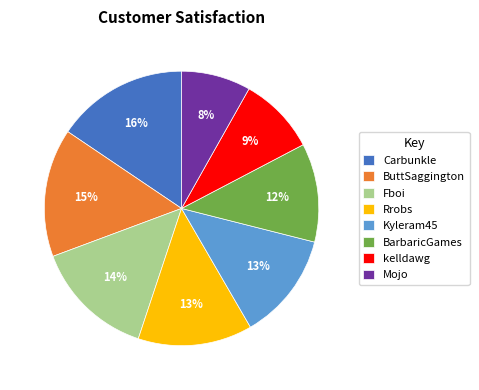

Combined, do ButtSaggington and Carbunkle account for over 50%?

No